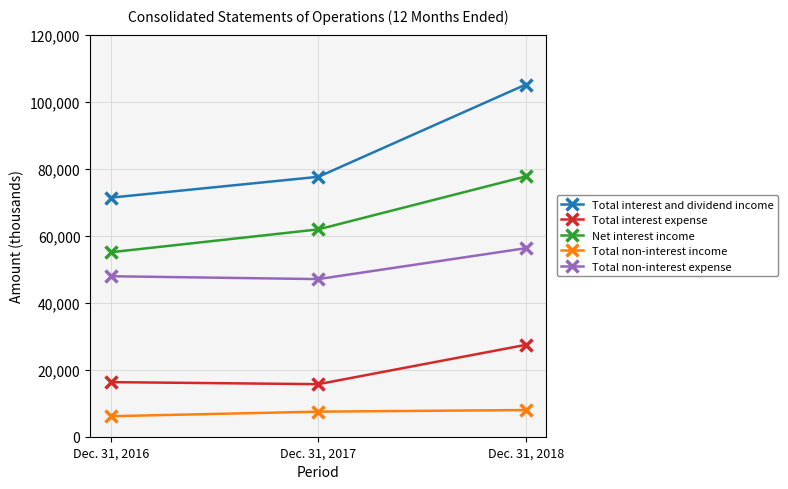

What is the difference between the Total interest and dividend income values at Dec. 31, 2018 and Dec. 31, 2016?

33742